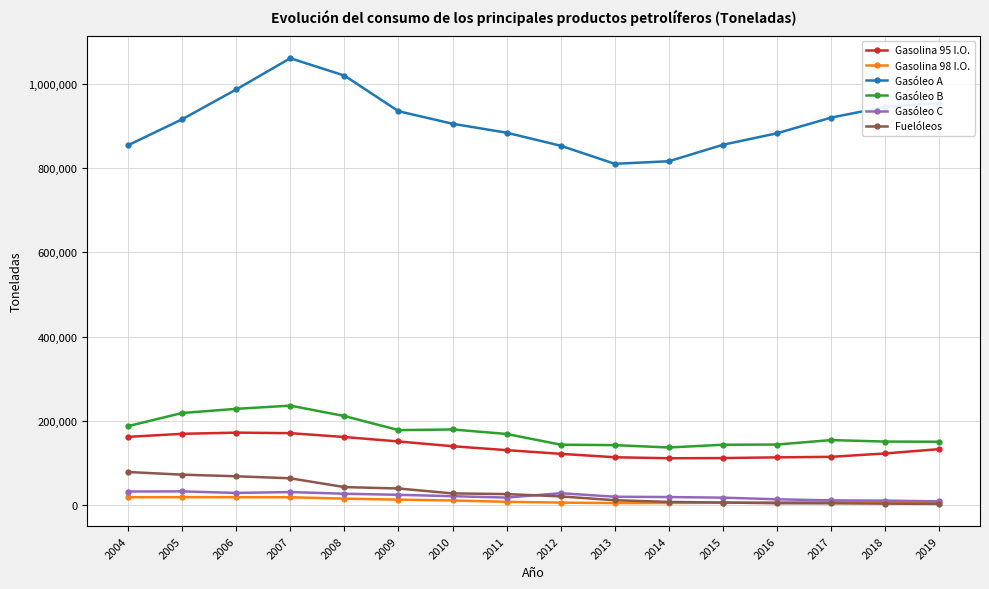

Which series has the largest total across all categories?

Gasóleo A